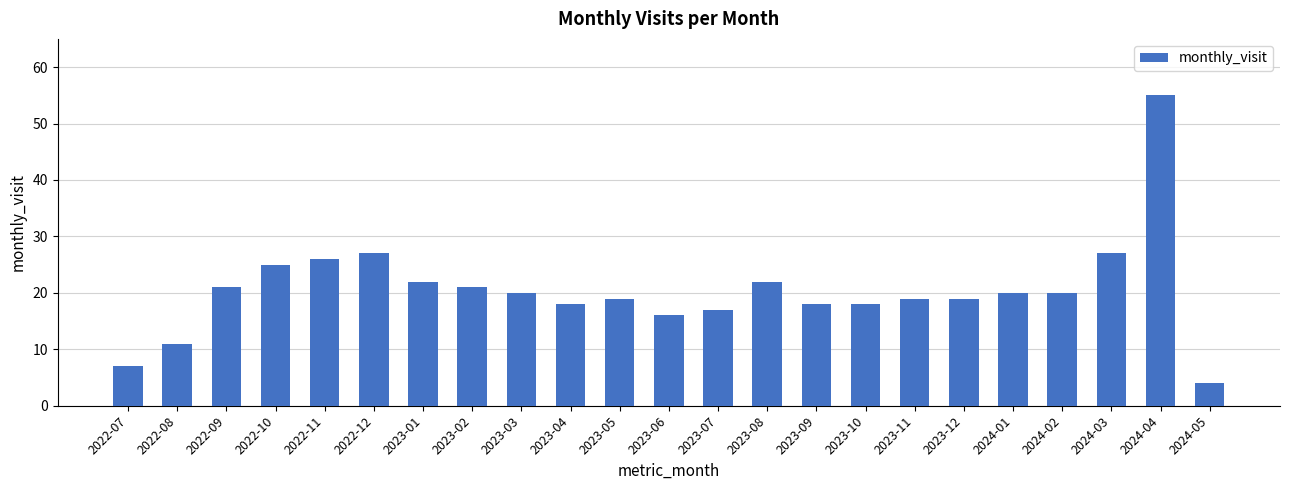

Are the bars horizontal?

No